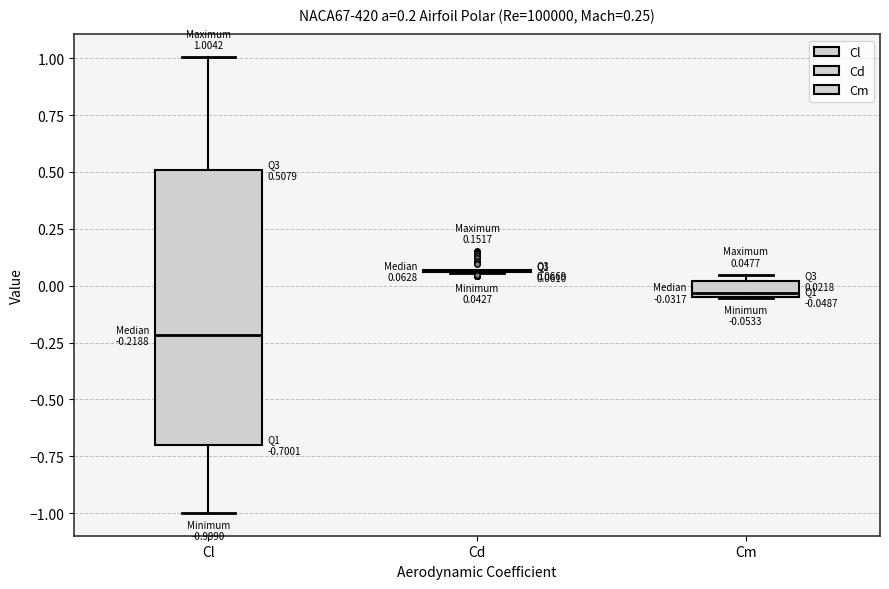

Comparing the boxes themselves (not the whiskers), which one is the tallest?

Cl